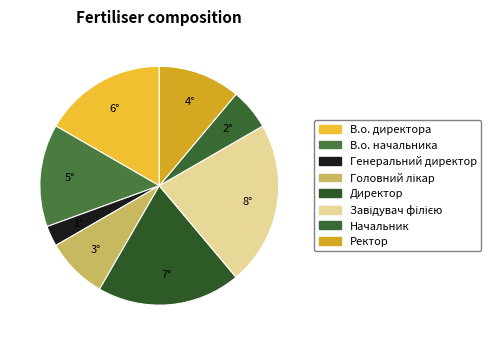

What is the largest slice in the pie chart?

Завідувач філією